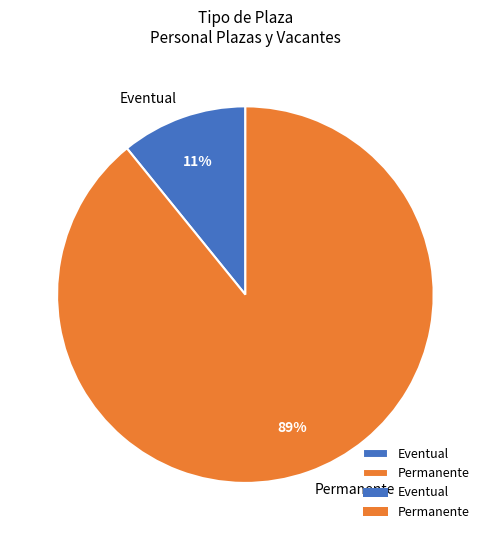

What is the majority slice?

Permanente